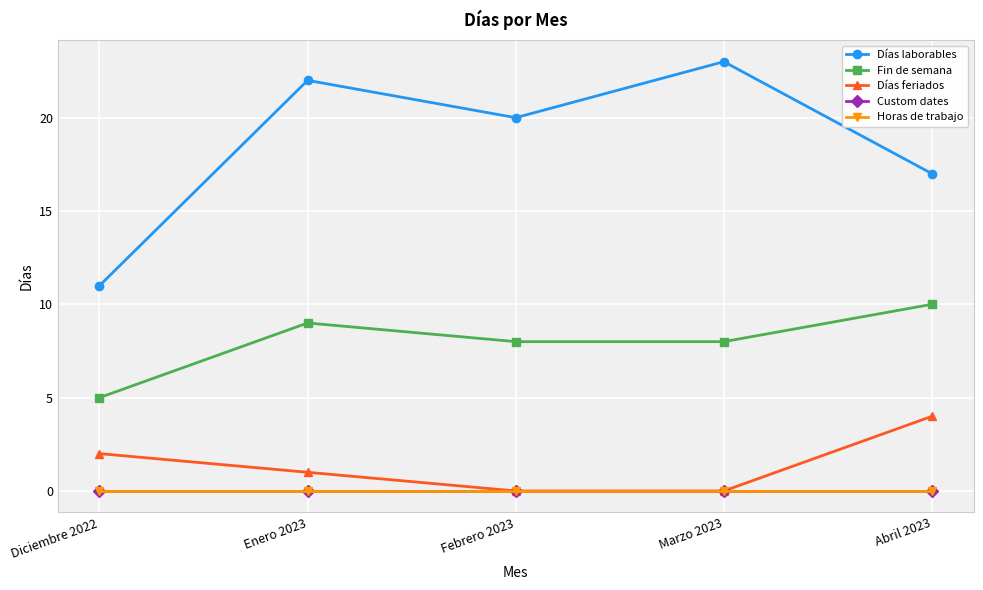

True or false: Días feriados and Días laborables cross at least once.

False